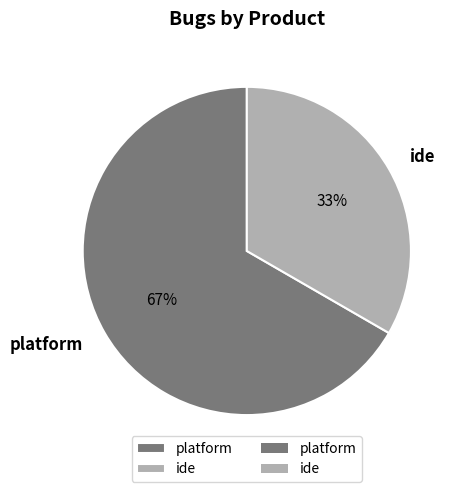

Count the number of slices in the pie.

2